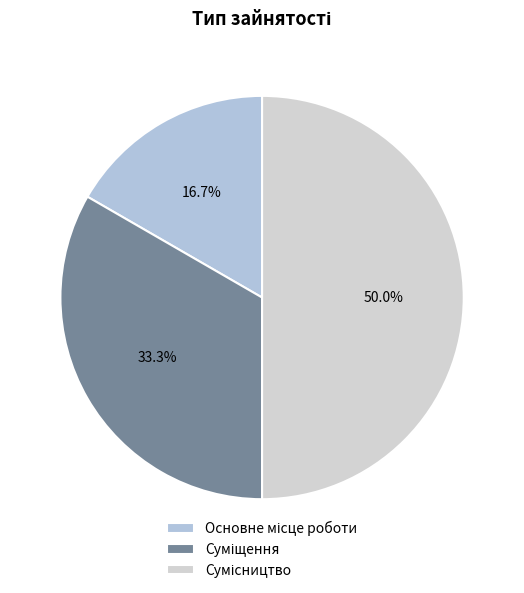

Do Сумісництво and Основне місце роботи together represent more than half of the pie?

Yes